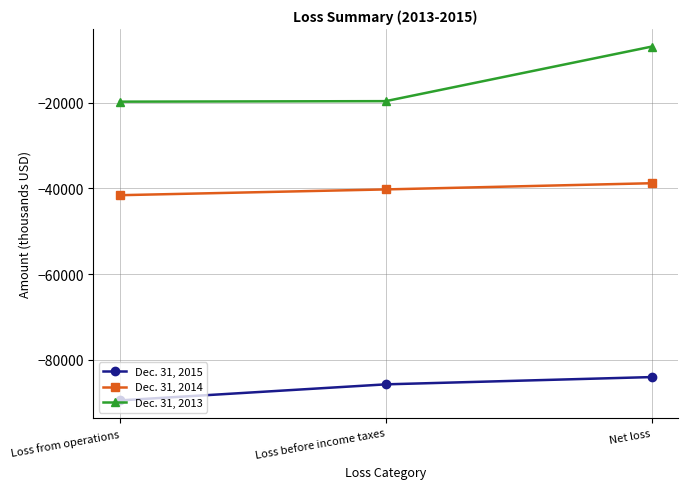

Is the value of Dec. 31, 2013 at Loss before income taxes greater than the value of Dec. 31, 2014 at Loss from operations?

Yes